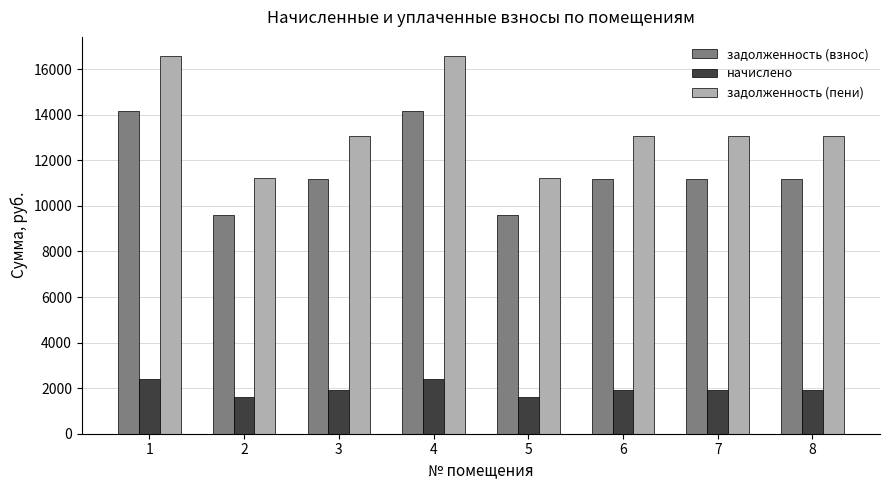

At 6, list the series in order from smallest to largest.

начислено, задолженность (взнос), задолженность (пени)